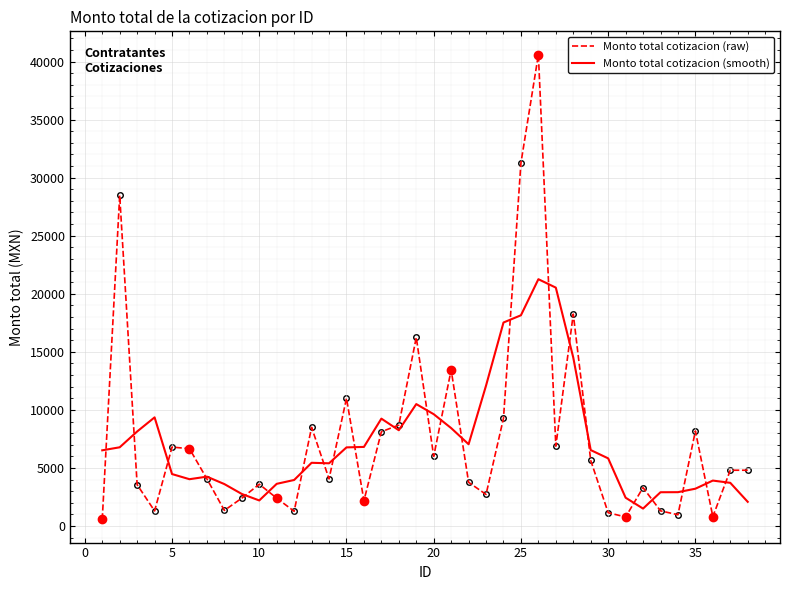

How many interior local valleys does the Monto total cotizacion (smooth) series have?

6